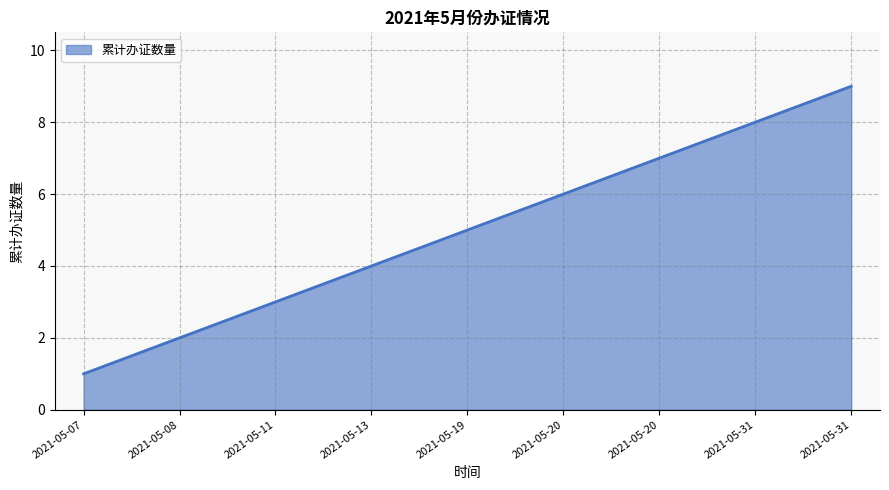

Does the chart display data point markers on the line(s)?

No